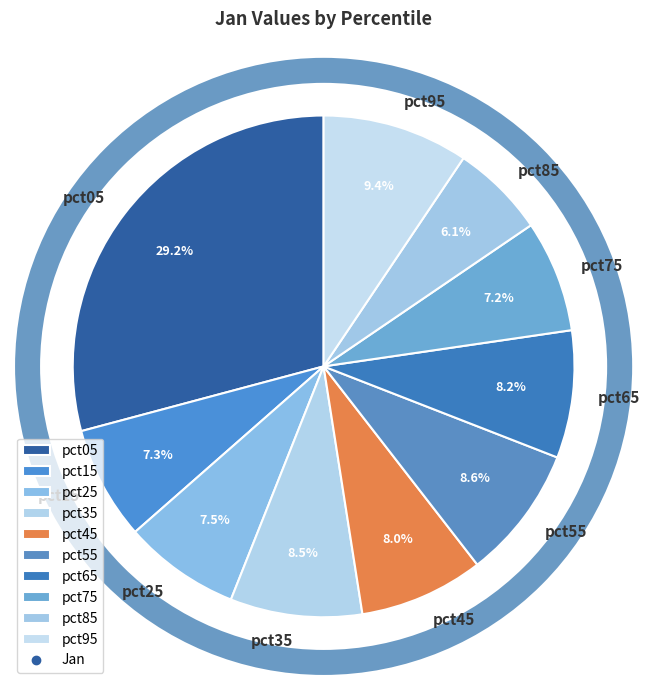

Does pct95 represent more than half of the total?

No